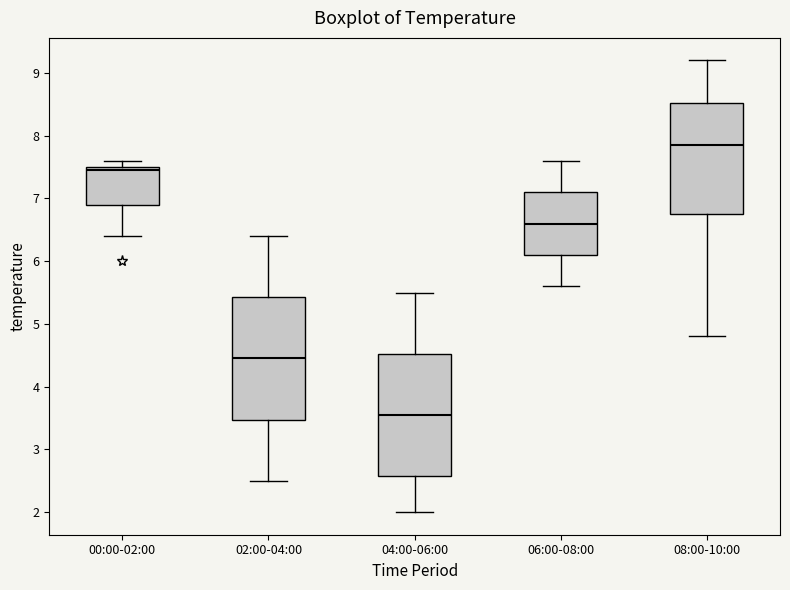

Reading left to right, read every box against the y-axis: the position of its median line, the range the box covers, and the ends of its whiskers. The values are not printed on the chart, so give them approximately, as read against the axis.

00:00-02:00: median 7.5 (just below the box's upper edge), box 6.9 to 7.5, whiskers 6.4 to 7.6
02:00-04:00: median 4.5, box 3.5 to 5.4, whiskers 2.5 to 6.4
04:00-06:00: median 3.6, box 2.6 to 4.5, whiskers 2.0 to 5.5
06:00-08:00: median 6.6, box 6.1 to 7.1, whiskers 5.6 to 7.6
08:00-10:00: median 7.9, box 6.8 to 8.5, whiskers 4.8 to 9.2